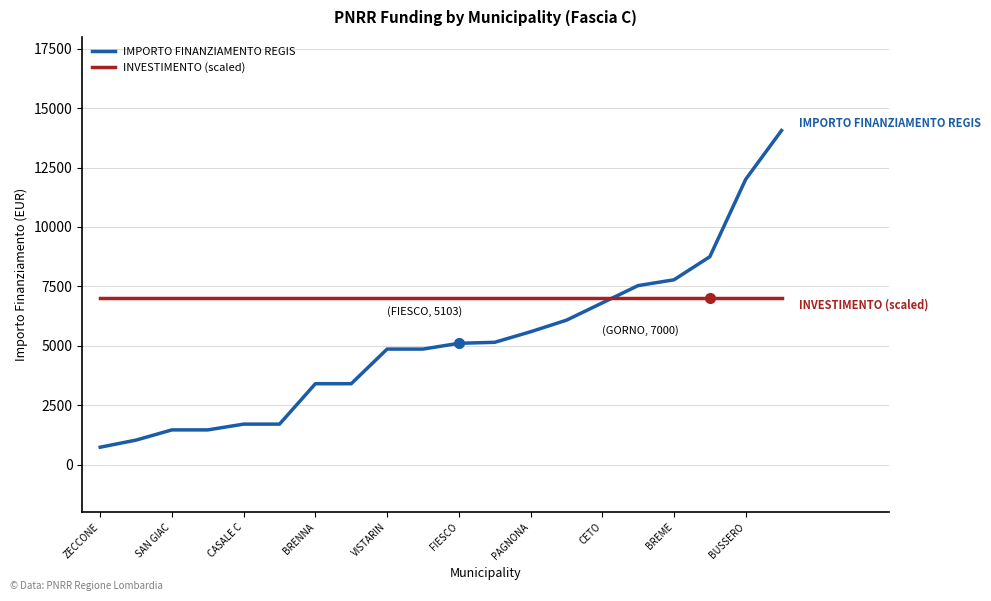

What is the minimum value for IMPORTO FINANZIAMENTO REGIS?

729